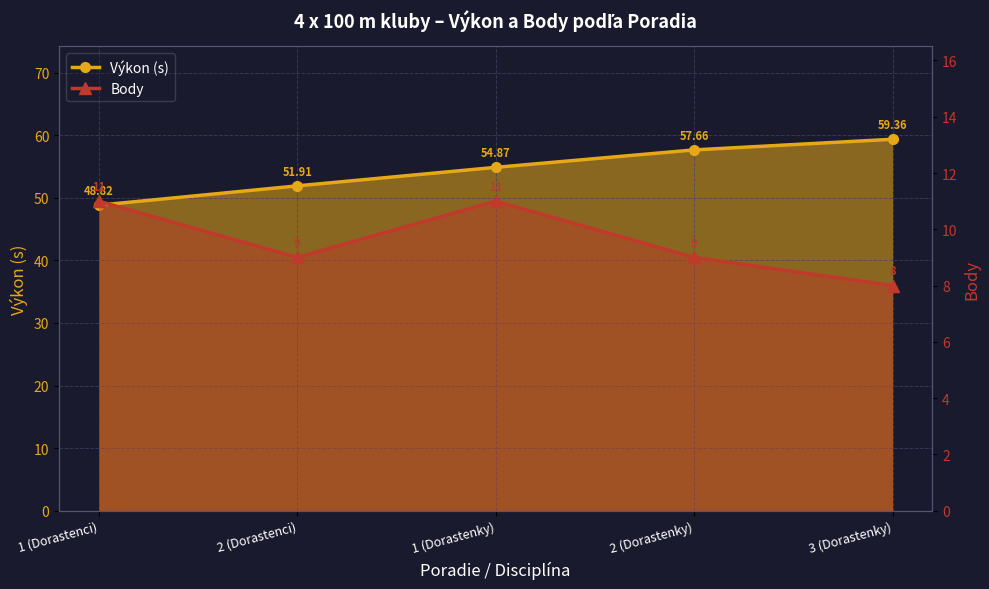

What is the minimum value shown in the chart?

8.0